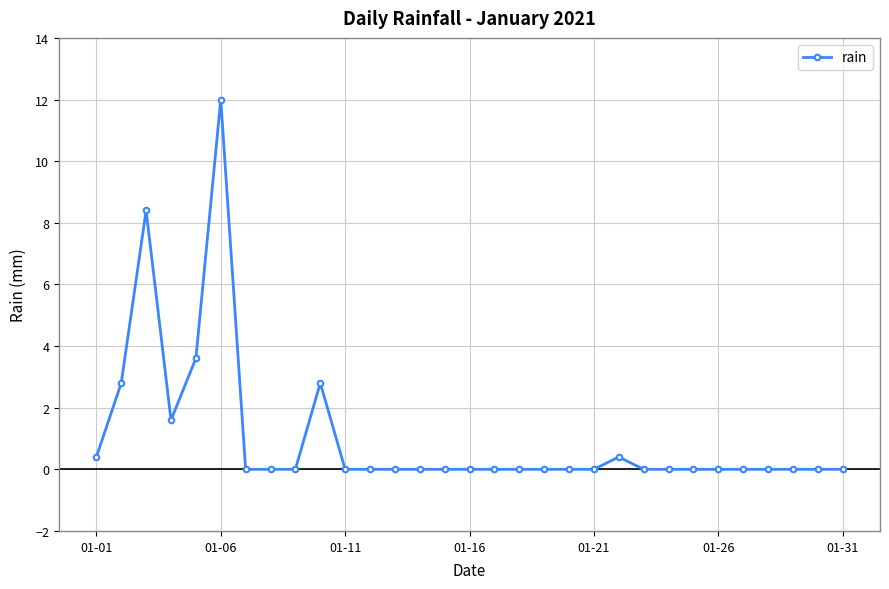

What is the difference between the maximum and second lowest values?

12.0